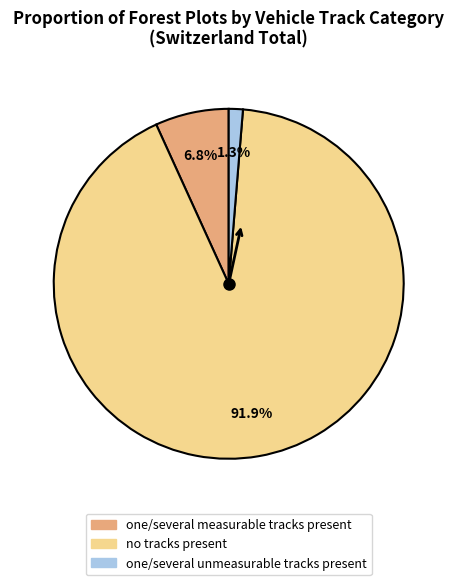

Rank the categories by value from lowest to highest.

one/several unmeasurable tracks present, one/several measurable tracks present, no tracks present